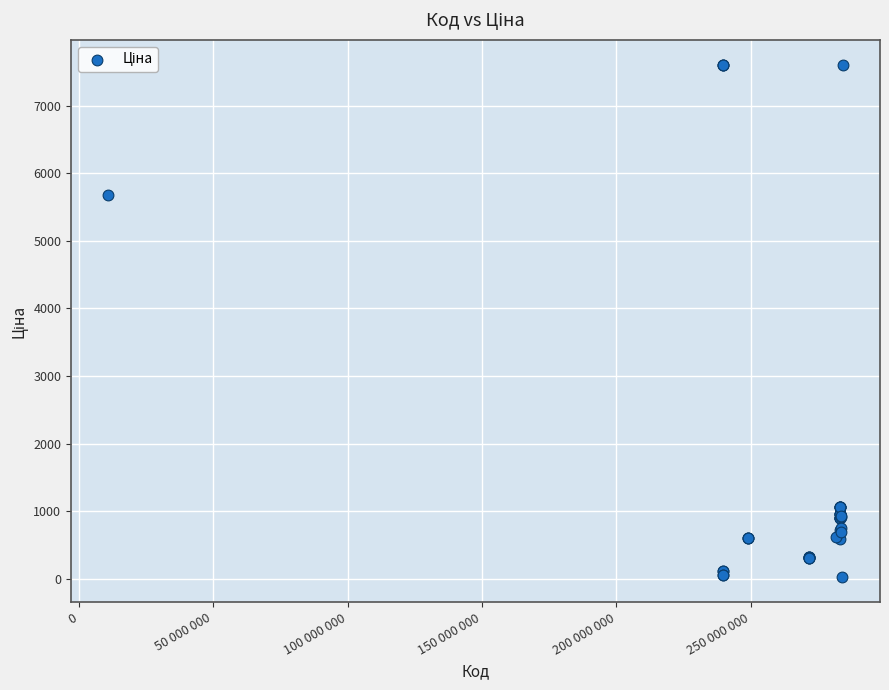

What Y value in the scatter plot is closest to 3814?

5673.8